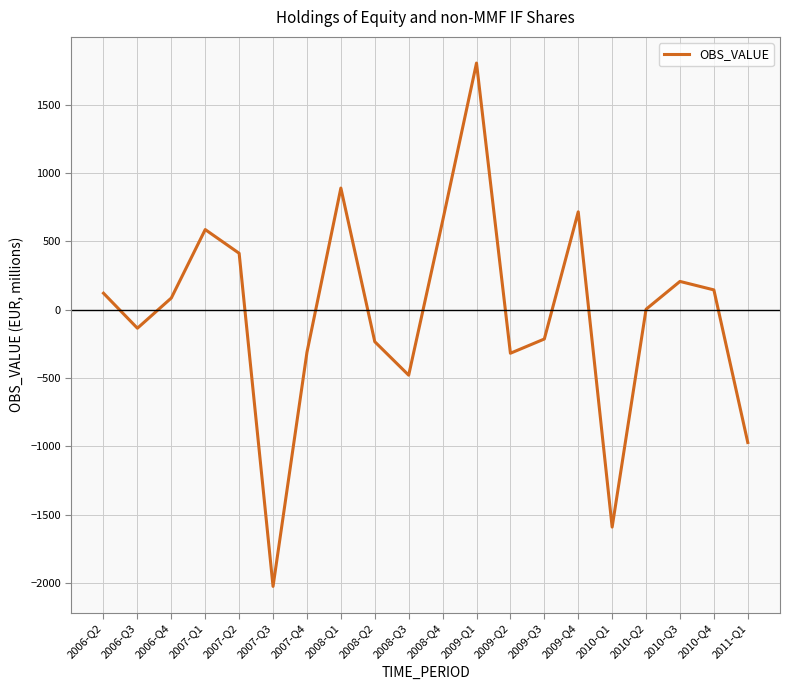

Which category has the lowest value across all series?

2007-Q3